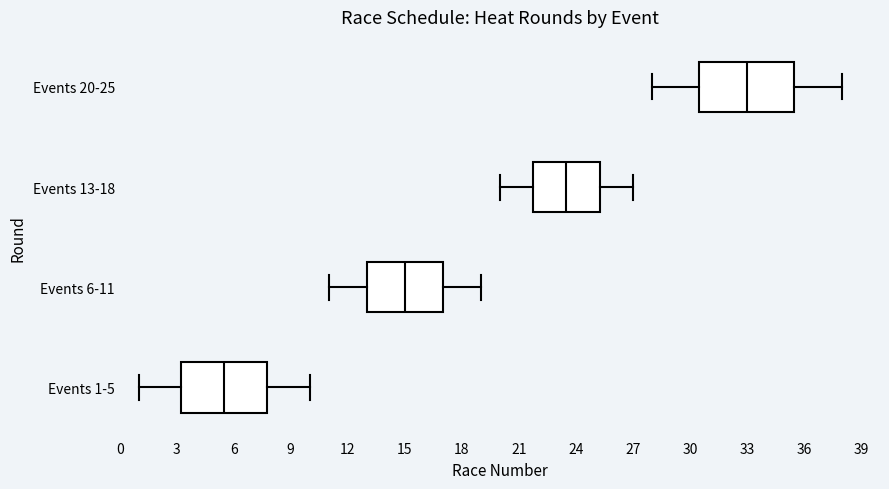

Which box has the furthest to the right median line?

Events 20-25